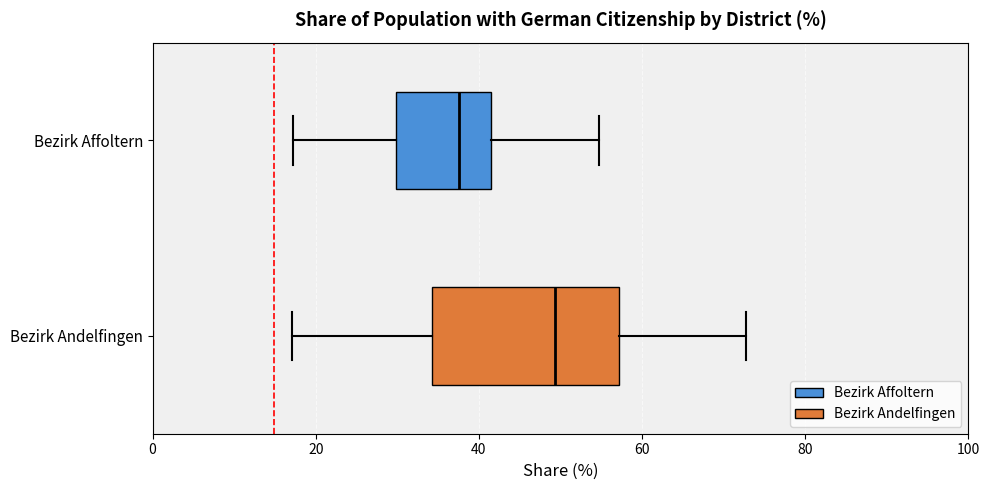

Reading bottom to top, transcribe this box plot: for each box, give where its median line is, the range the box spans, and where its two whiskers end, as read against the x-axis. The values are not printed on the chart, so give them approximately, as read against the axis.

Bezirk Andelfingen: median 50, box 34 to 58, whiskers 18 to 72
Bezirk Affoltern: median 38, box 30 to 42, whiskers 18 to 54